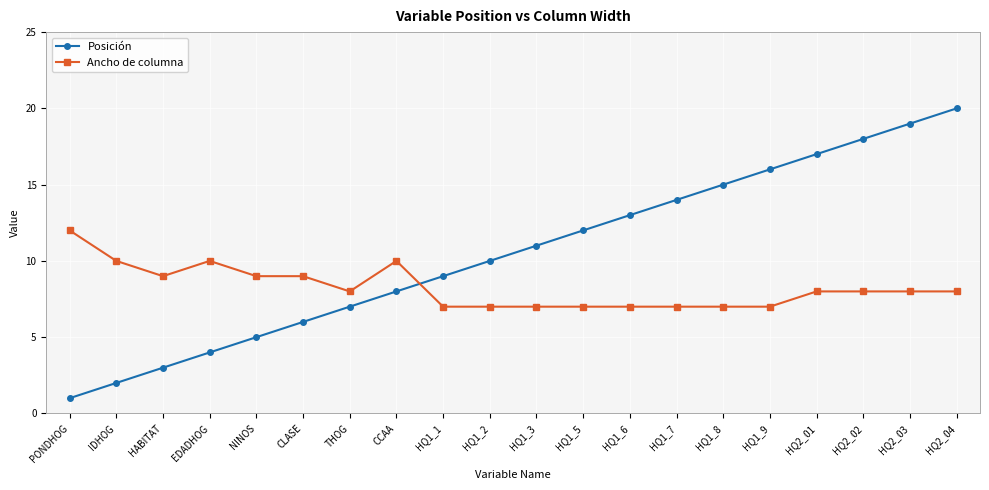

Where is Posición nearest to the value 10?

HQ1_2